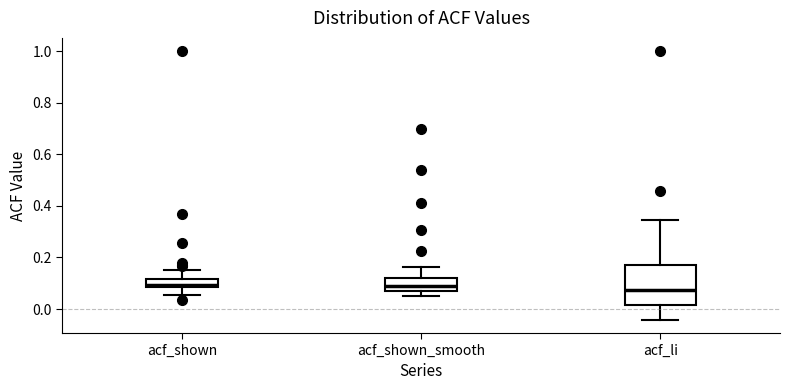

Reading left to right, transcribe this box plot: for each box, give where its median line is, the range the box spans, and where its two whiskers end, as read against the y-axis. The values are not printed on the chart, so give them approximately, as read against the axis.

acf_shown: median 0.10, box 0.08 to 0.12, whiskers 0.06 to 0.16
acf_shown_smooth: median 0.08 (inside the box), box 0.08 to 0.12, whiskers 0.06 to 0.16
acf_li: median 0.08, box 0.02 to 0.16, whiskers -0.04 to 0.34